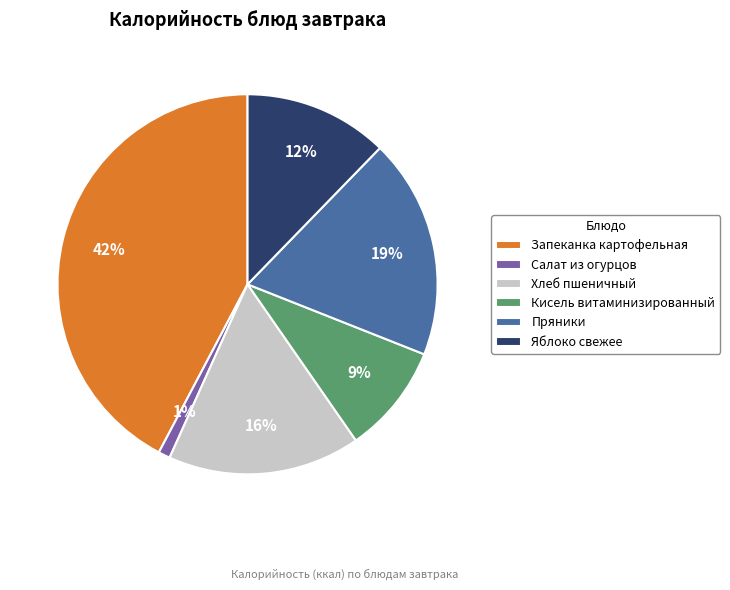

To the nearest percent, what is the difference between the largest and smallest slice percentages?

41%